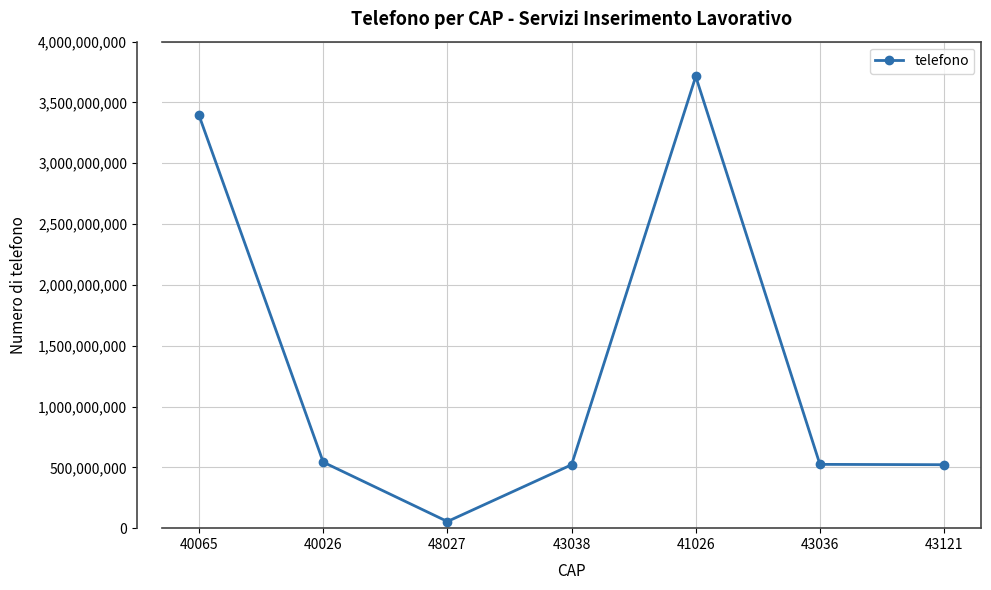

What is the difference between the maximum and minimum values?

3659467125